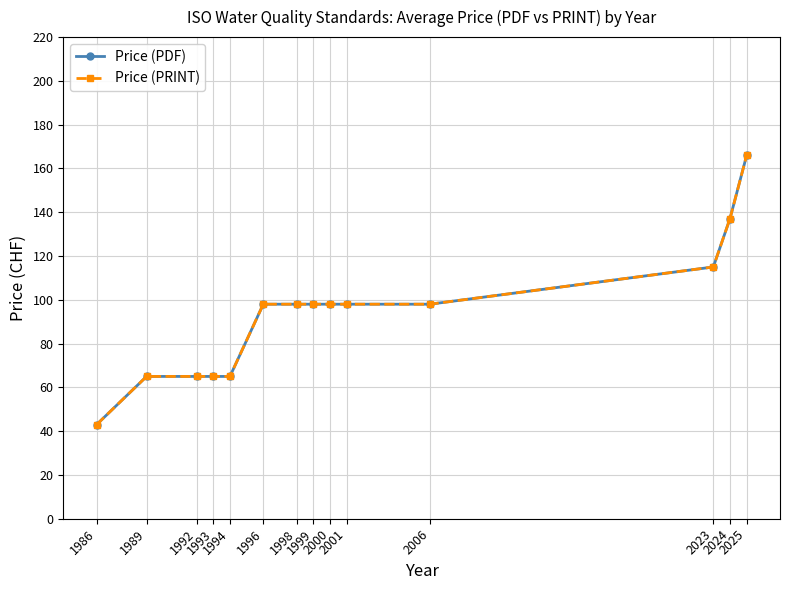

Does the chart have visible grid lines?

Yes